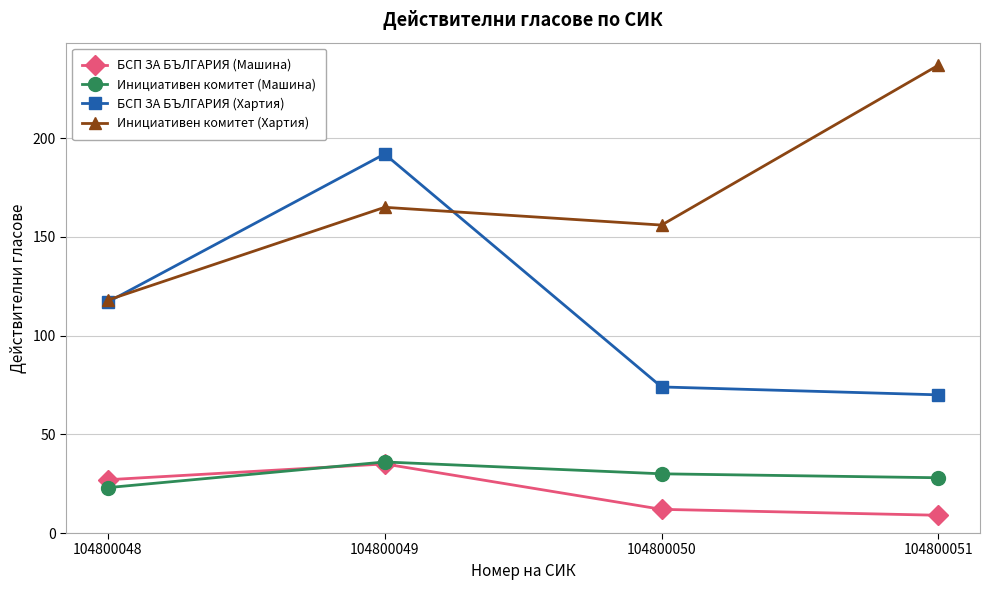

How many interior local peaks does the Инициативен комитет (Машина) series have?

1